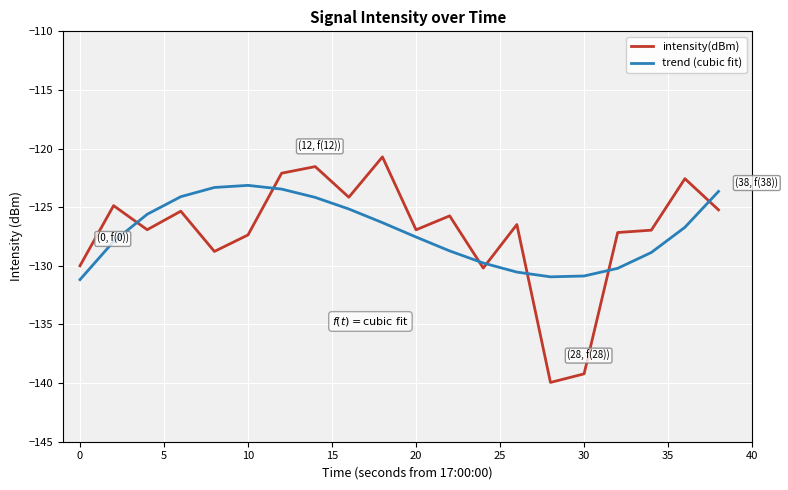

Which series has the widest spread of values?

intensity(dBm)